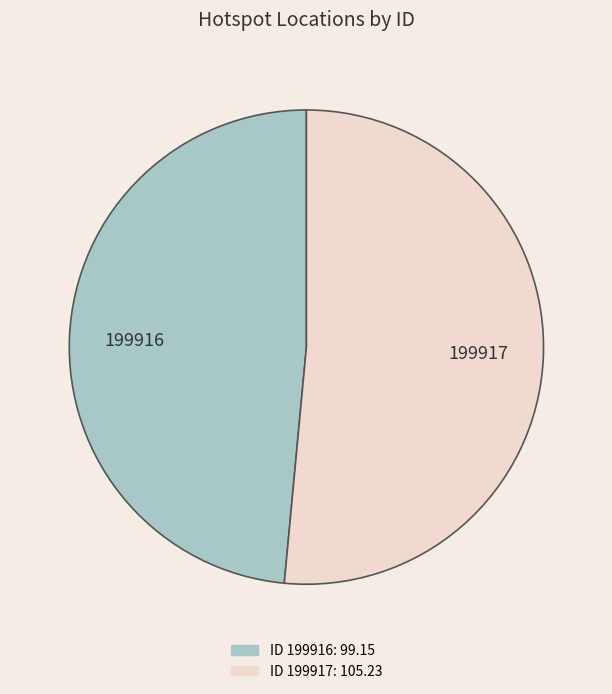

What is the ratio of the value at 199917 to the value at 199916?

1.1